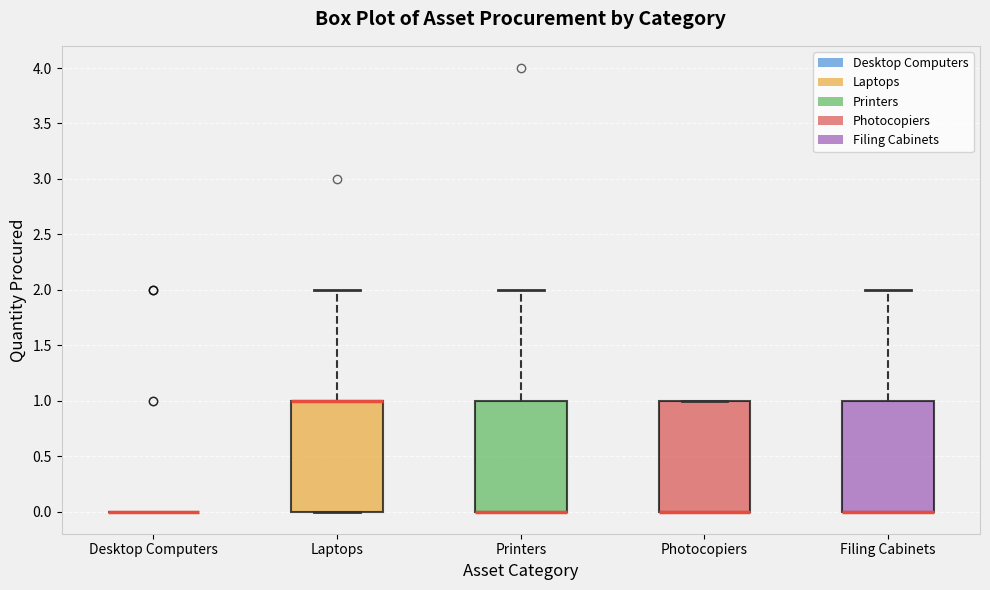

Where is the upper edge of the box for Printers on the y-axis? The values are not printed on the chart, so give them approximately, as read against the axis.

1